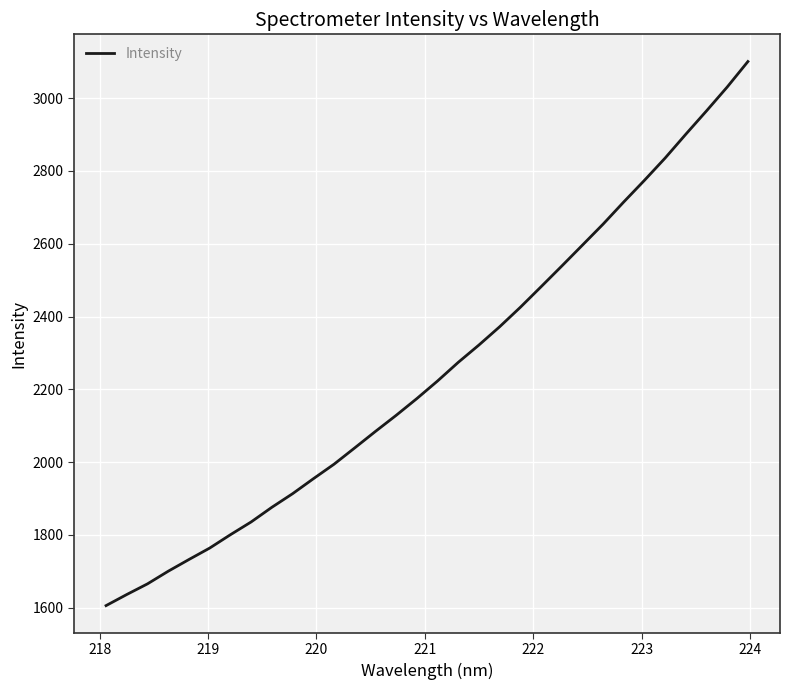

What is the difference between the maximum and minimum values?

1494.3